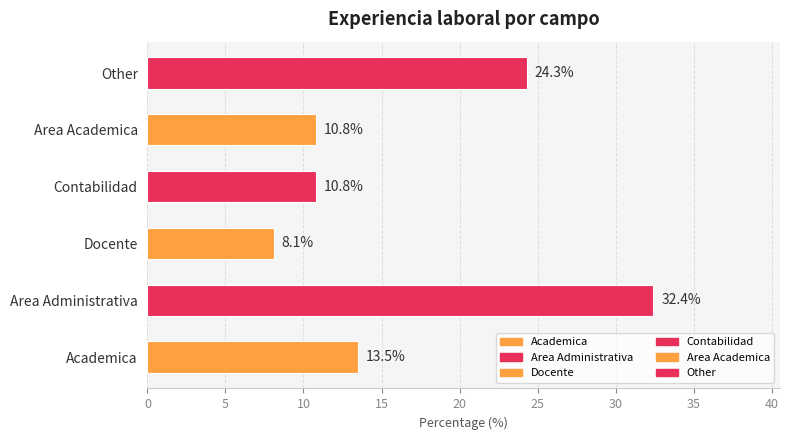

At which label is the value closest to 20?

Other